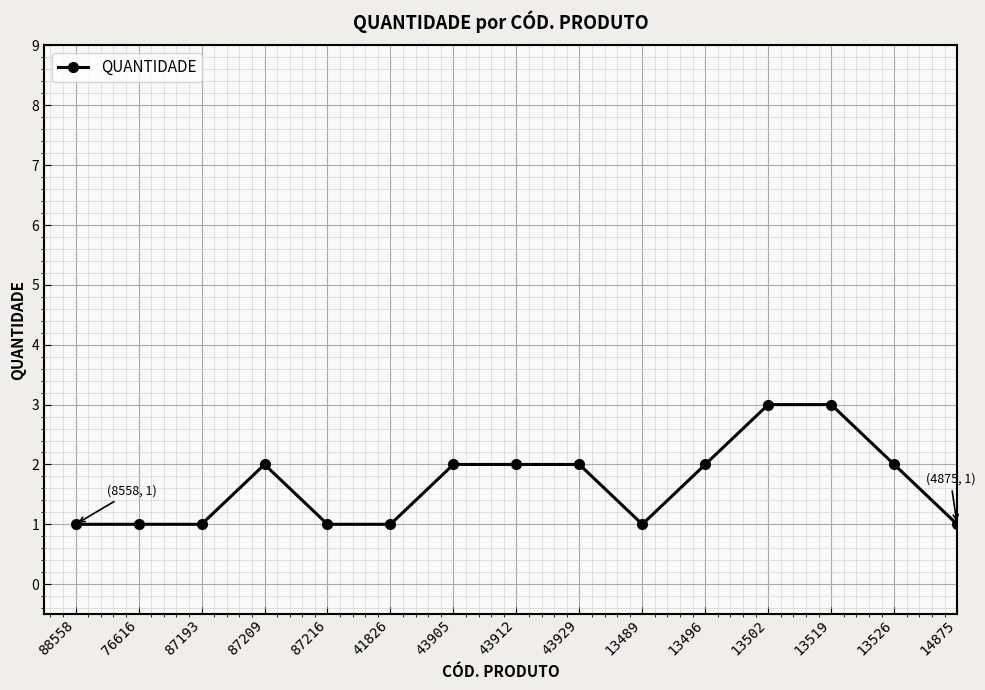

What is the maximum value shown in the chart?

3